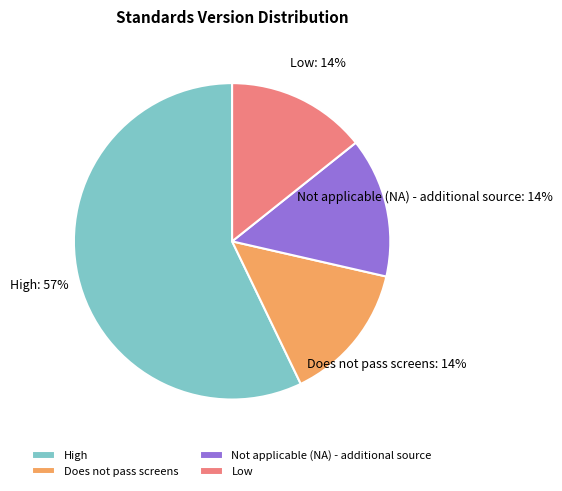

To the nearest percent, what is the difference between the High and Low slice percentages?

43%